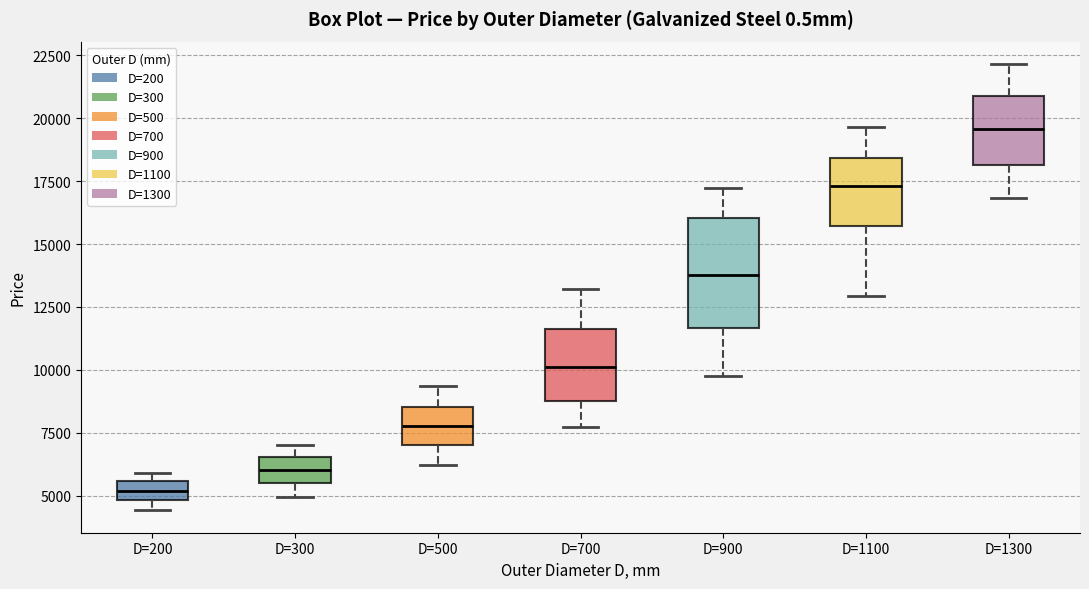

Reading left to right, transcribe this box plot: for each box, give where its median line is, the range the box spans, and where its two whiskers end, as read against the y-axis. The values are not printed on the chart, so give them approximately, as read against the axis.

D=200: median 5000 (inside the box), box 5000 to 5500, whiskers 4500 to 6000
D=300: median 6000, box 5500 to 6500, whiskers 5000 to 7000
D=500: median 8000, box 7000 to 8500, whiskers 6000 to 9500
D=700: median 10000, box 9000 to 11500, whiskers 7500 to 13000
D=900: median 14000, box 11500 to 16000, whiskers 9500 to 17000
D=1100: median 17500, box 15500 to 18500, whiskers 13000 to 19500
D=1300: median 19500, box 18000 to 21000, whiskers 17000 to 22000